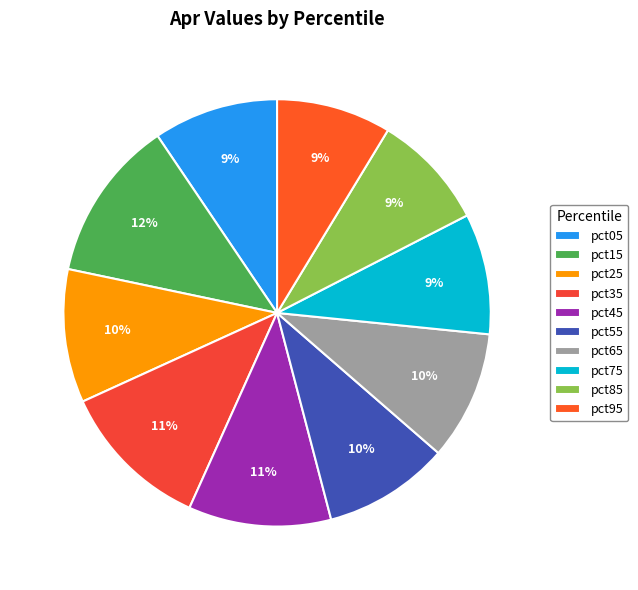

What is the largest slice in the pie chart?

pct15